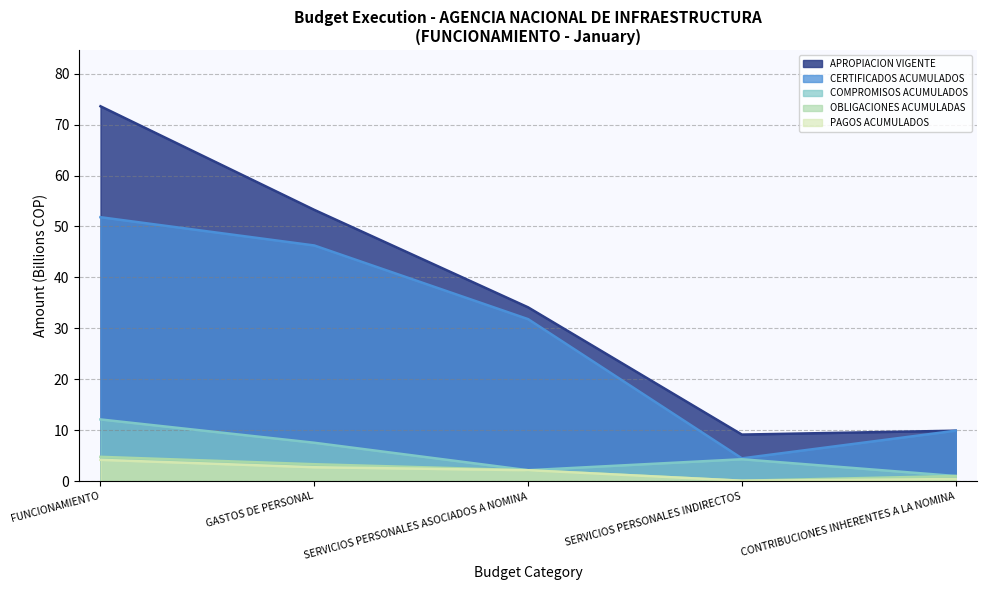

Which series has the largest total across all categories?

APROPIACION VIGENTE